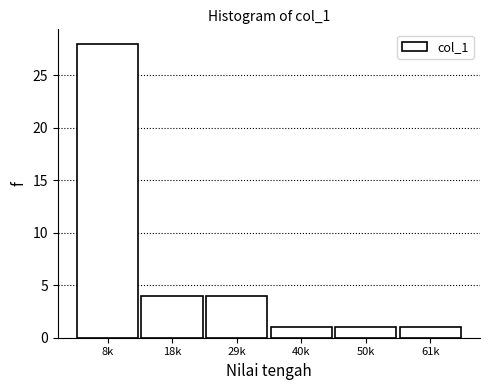

Reading left to right, list all the values displayed in this chart.

8k=28	18k=4	29k=4	40k=1	50k=1	61k=1